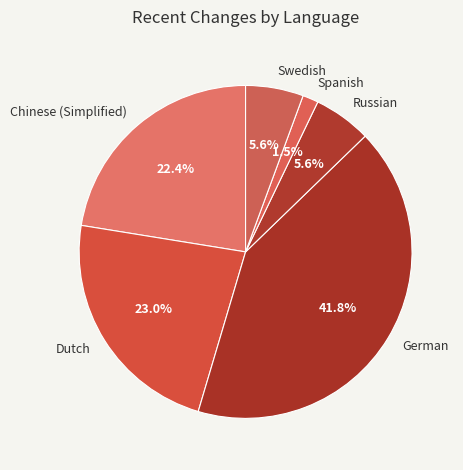

How much of the chart is everything except German?

58.2%